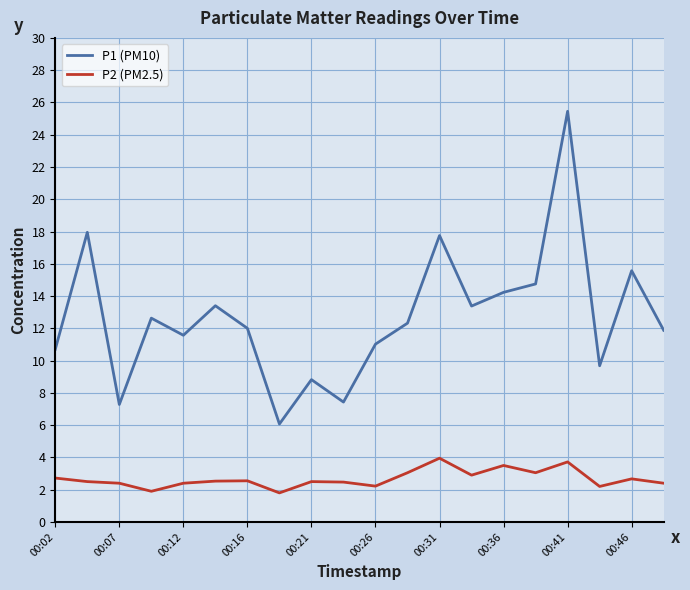

List the series in order of their overall mean, lowest first.

P2 (PM2.5), P1 (PM10)